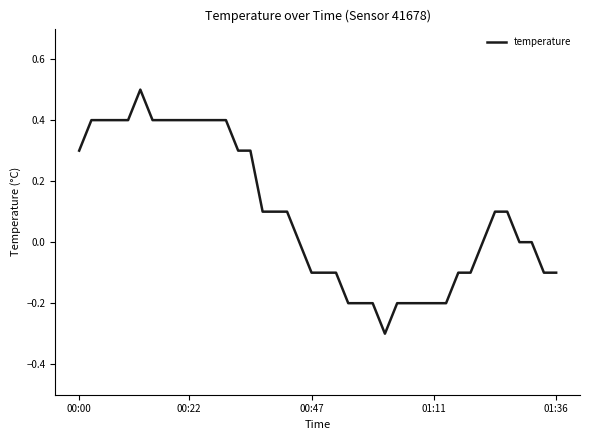

Reading left to right, extract all data points from this chart.

0.3	0.4	0.4	0.4	0.4	0.5	0.4	0.4	0.4	0.4	0.4	0.4	0.4	0.3	0.3	0.1	0.1	0.1	0.0	-0.1	-0.1	-0.1	-0.2	-0.2	-0.2	-0.3	-0.2	-0.2	-0.2	-0.2	-0.2	-0.1	-0.1	0.0	0.1	0.1	0.0	0.0	-0.1	-0.1